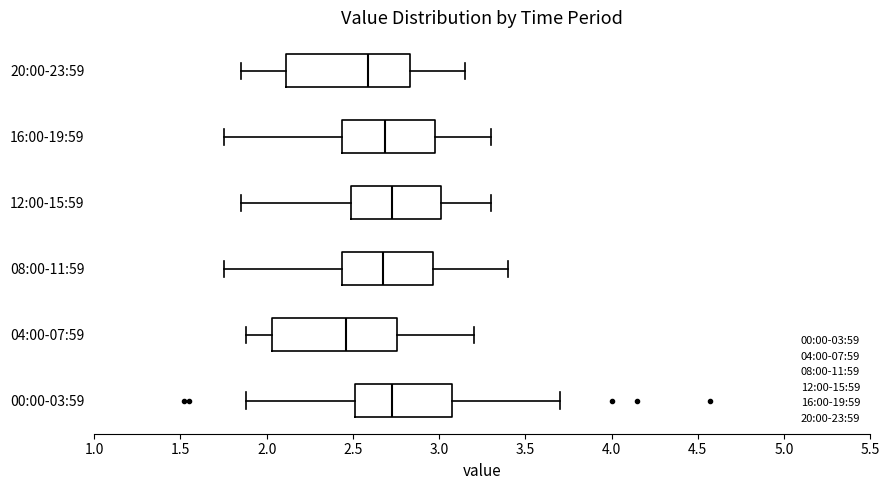

Reading bottom to top, transcribe this box plot: for each box, give where its median line is, the range the box spans, and where its two whiskers end, as read against the x-axis. The values are not printed on the chart, so give them approximately, as read against the axis.

00:00-03:59: median 2.75, box 2.50 to 3.05, whiskers 1.90 to 3.70
04:00-07:59: median 2.45, box 2.05 to 2.75, whiskers 1.90 to 3.20
08:00-11:59: median 2.70, box 2.45 to 2.95, whiskers 1.75 to 3.40
12:00-15:59: median 2.75, box 2.50 to 3.00, whiskers 1.85 to 3.30
16:00-19:59: median 2.70, box 2.45 to 3.00, whiskers 1.75 to 3.30
20:00-23:59: median 2.60, box 2.10 to 2.85, whiskers 1.85 to 3.15